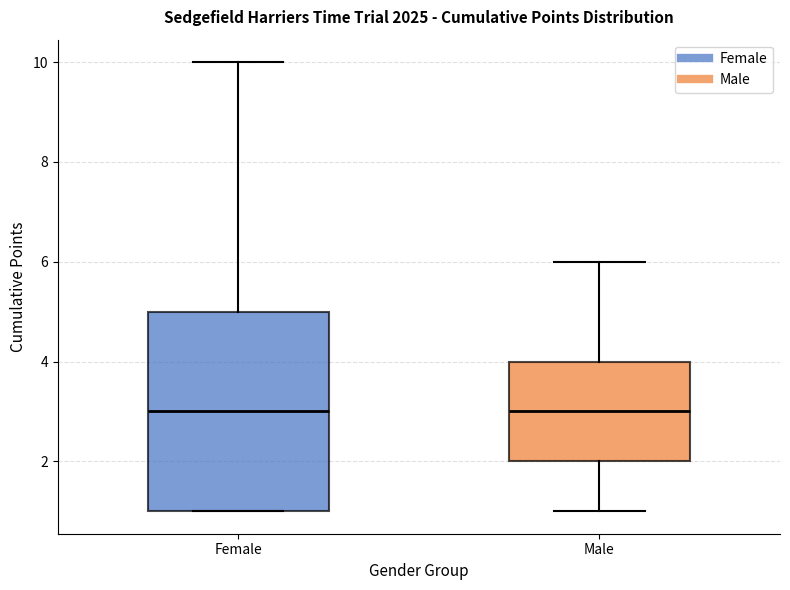

Where does the upper whisker of the box for Female end on the y-axis? The values are not printed on the chart, so give them approximately, as read against the axis.

10